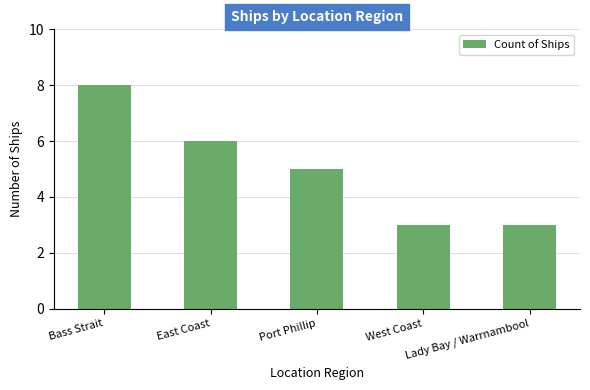

What is the maximum value shown in the chart?

8